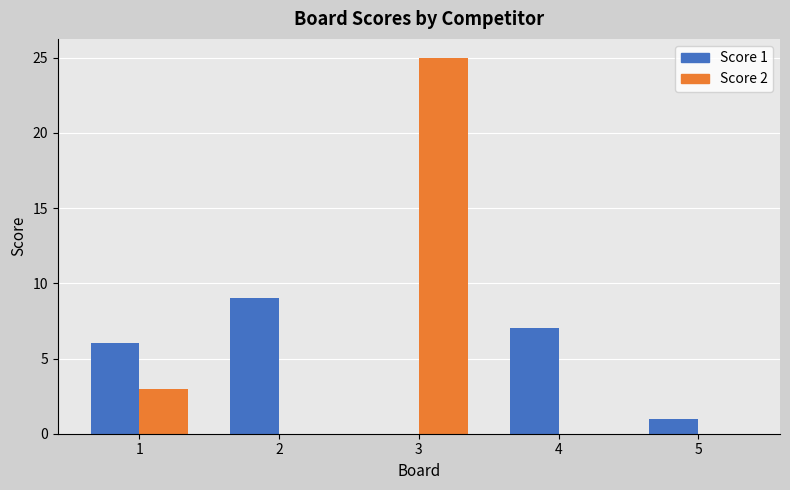

What is the sum of all Score 2 values?

28